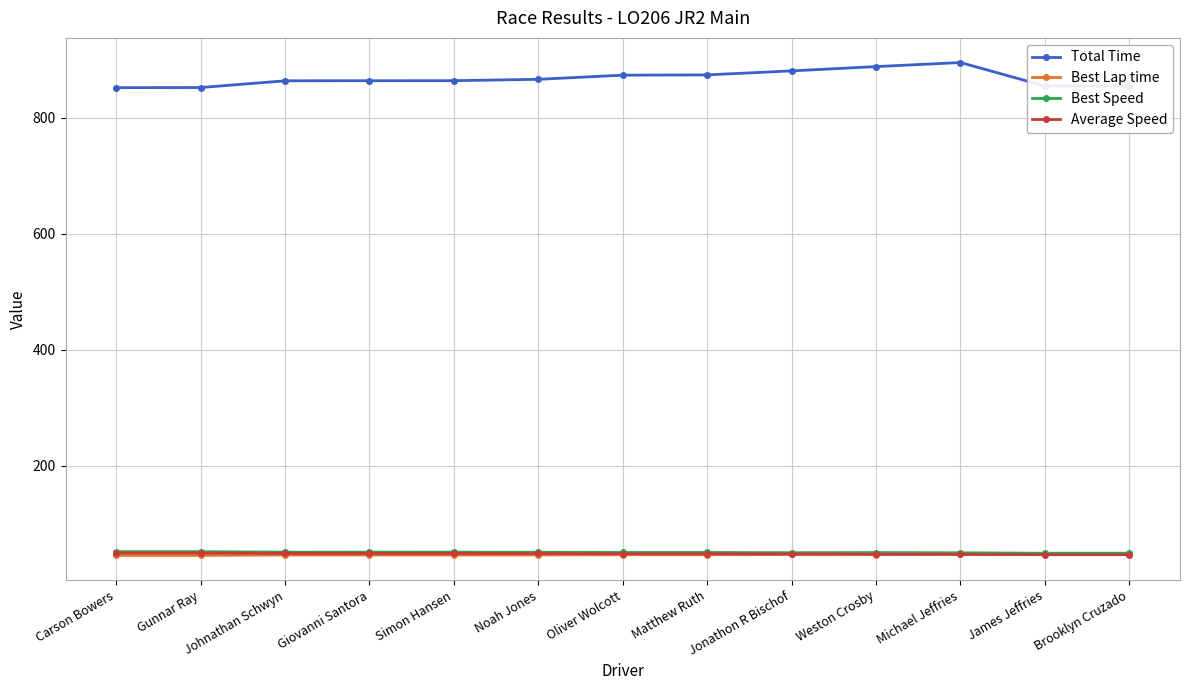

In Best Speed, how many points are lower than both neighbors (excluding endpoints)?

3